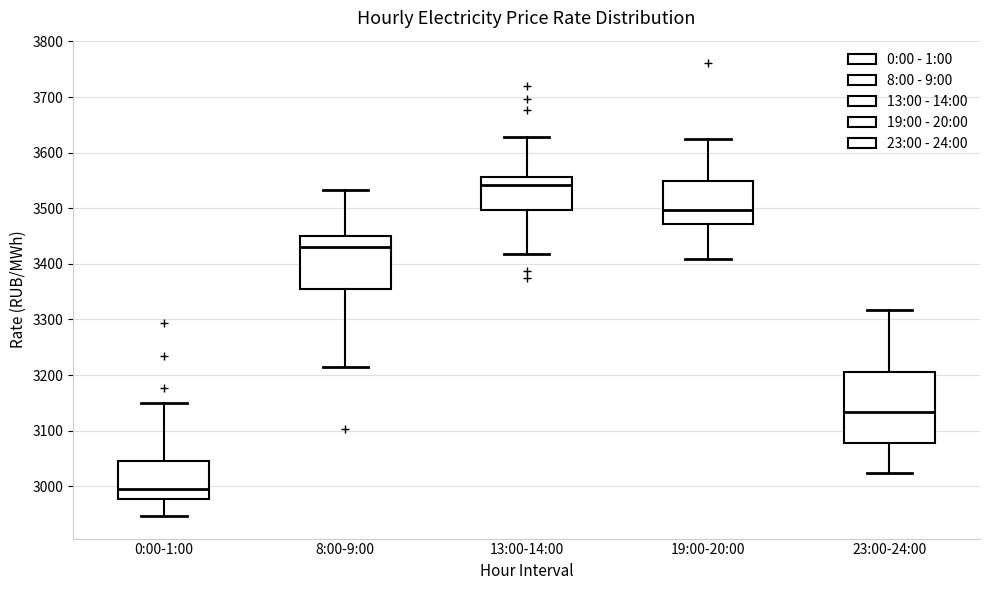

Reading left to right, transcribe this box plot: for each box, give where its median line is, the range the box spans, and where its two whiskers end, as read against the y-axis. The values are not printed on the chart, so give them approximately, as read against the axis.

0:00-1:00: median 3000, box 2980 to 3050, whiskers 2950 to 3150
8:00-9:00: median 3430, box 3350 to 3450, whiskers 3210 to 3530
13:00-14:00: median 3540, box 3500 to 3560, whiskers 3420 to 3630
19:00-20:00: median 3500, box 3470 to 3550, whiskers 3410 to 3620
23:00-24:00: median 3130, box 3080 to 3200, whiskers 3020 to 3320